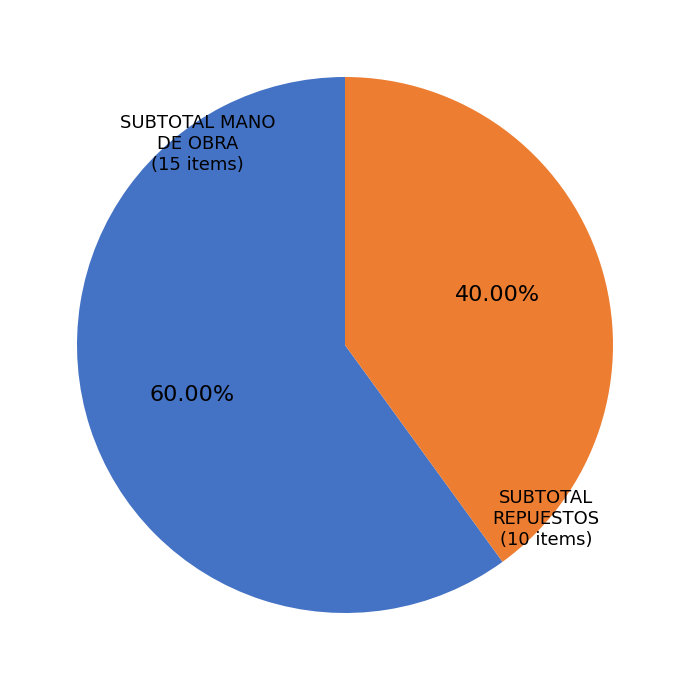

To the nearest percent, what portion does SUBTOTAL REPUESTOS represent?

40%